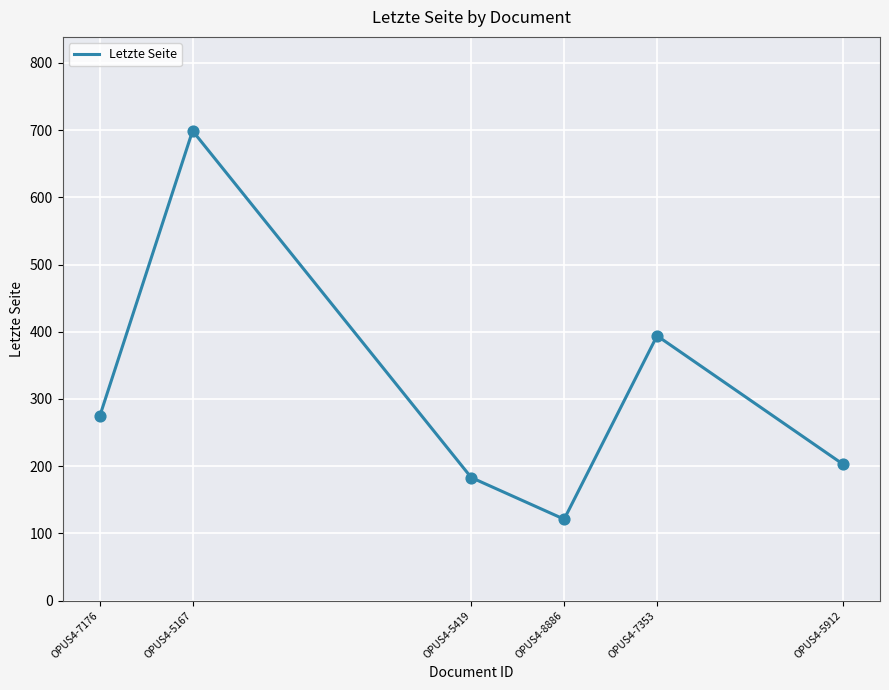

Between OPUS4-5419 and OPUS4-7353, which is larger?

OPUS4-7353